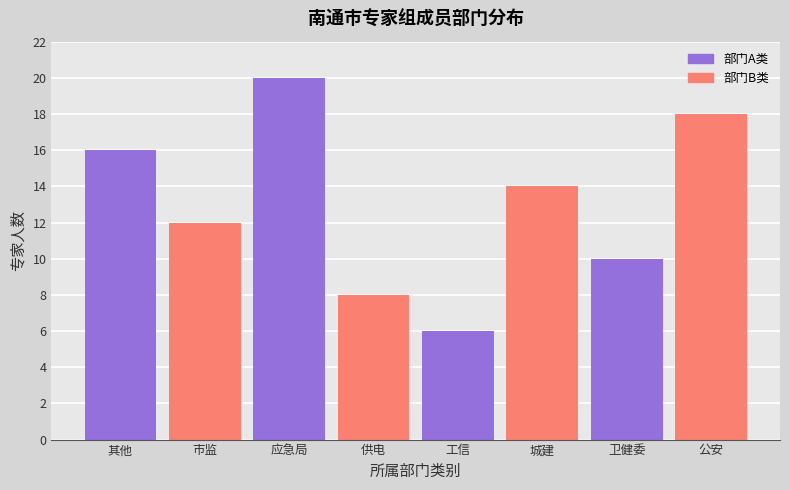

Reading right to left, what are all the values shown in this chart?

公安=18	卫健委=10	城建=14	工信=6	供电=8	应急局=20	市监=12	其他=16